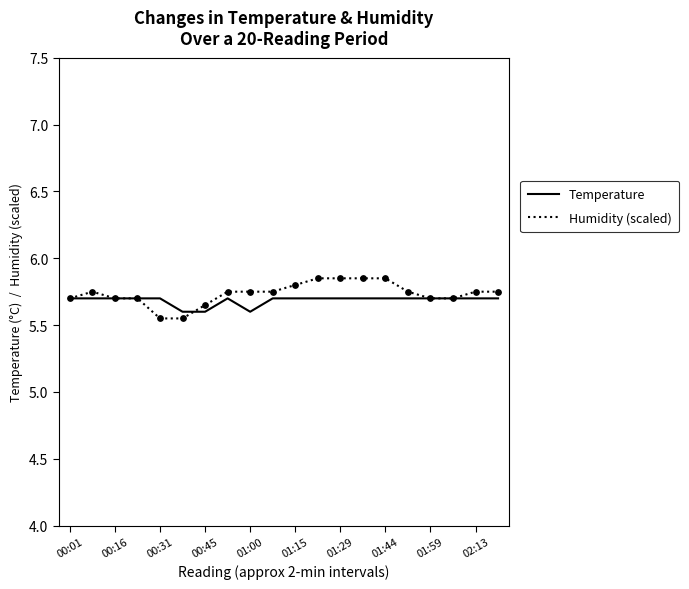

At how many categories does at least one series exceed 5?

20